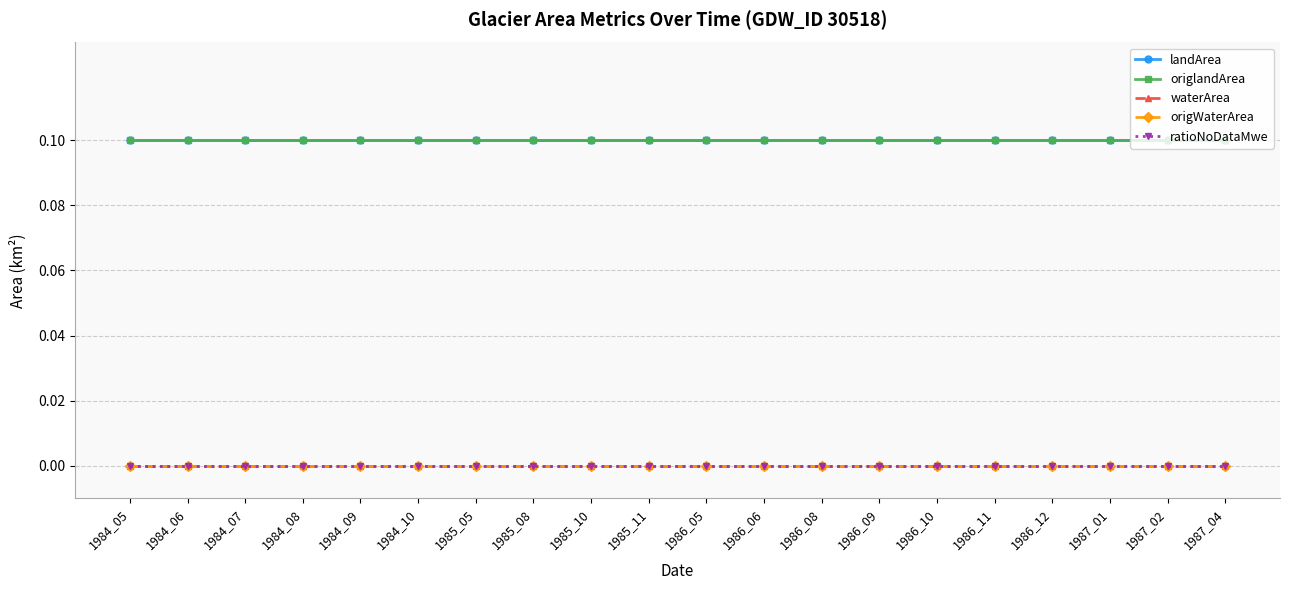

Is it true that ratioNoDataMwe equals 0.0 at 1986_06?

True